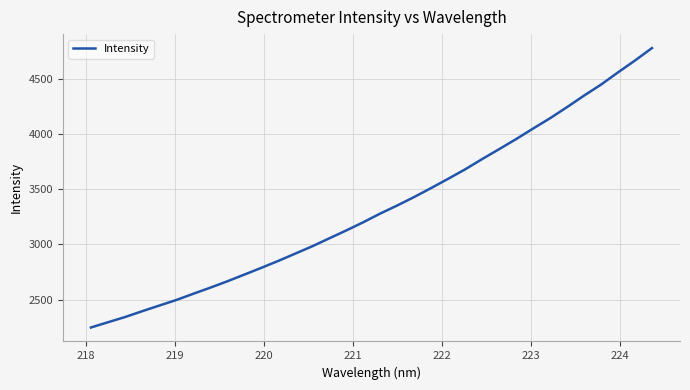

What is the smallest value displayed?

2247.8